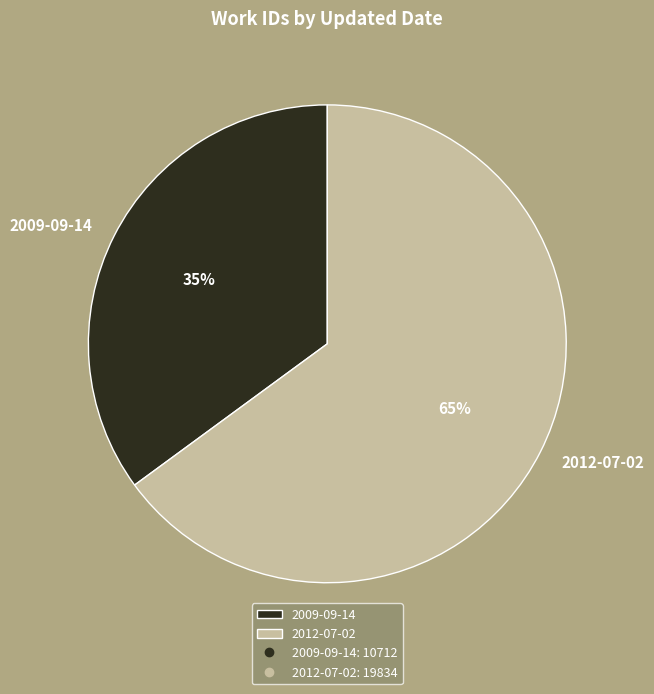

Is there any slice that represents more than half of the pie?

Yes